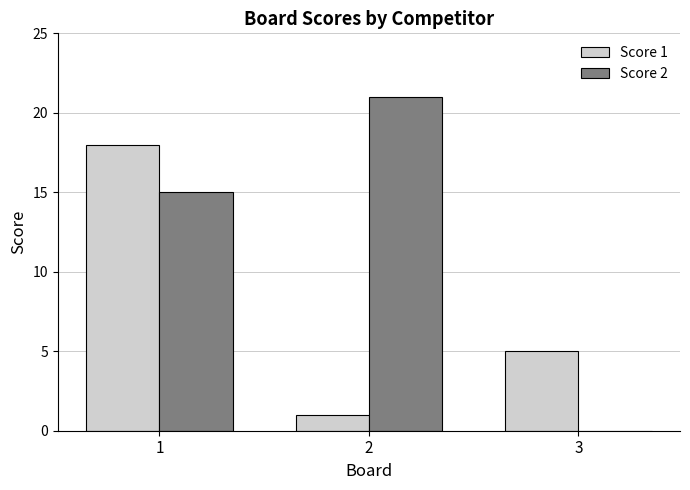

How many positive values does the Score 2 series have?

2